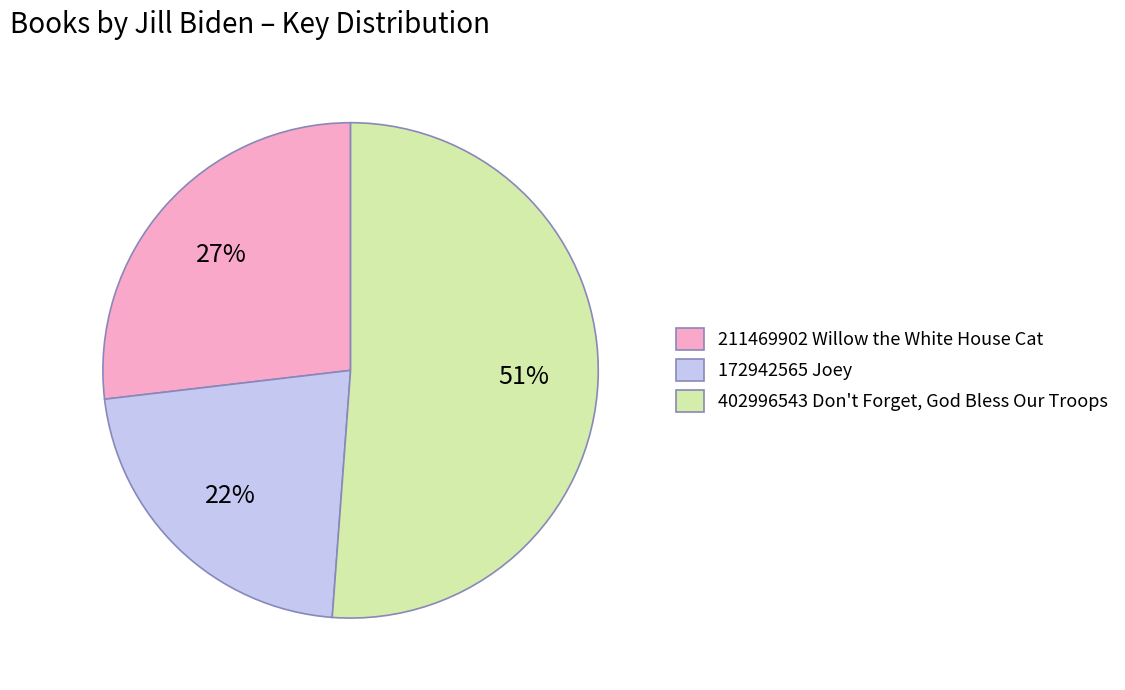

Which category has the biggest portion of the pie?

402996543 Don't Forget, God Bless Our Troops